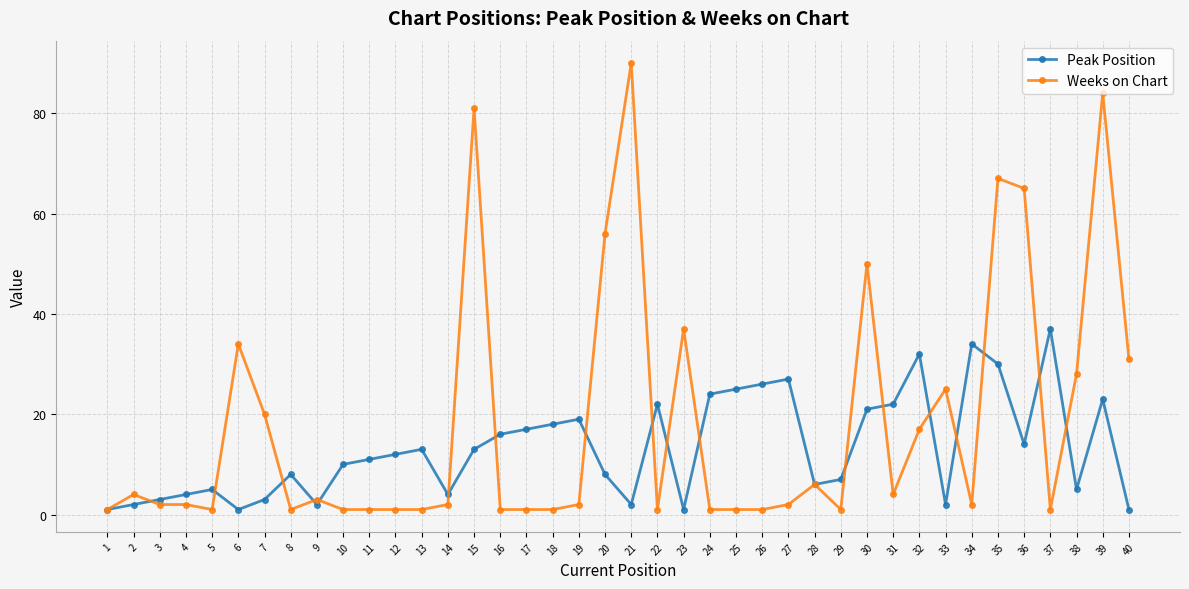

Which series has the largest total across all categories?

Weeks on Chart